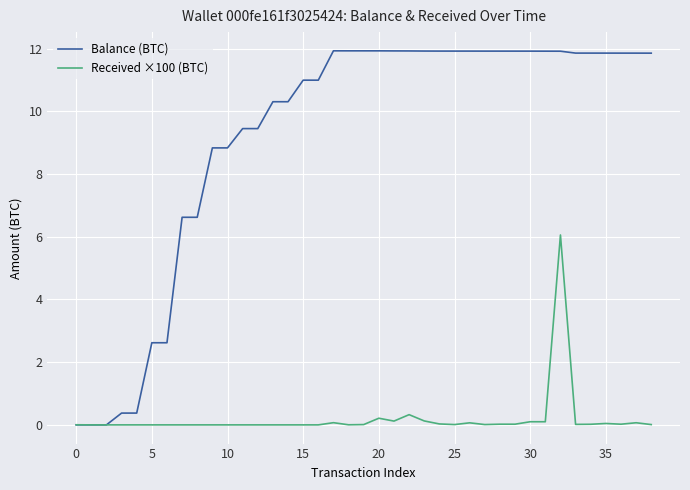

Which series has the largest total across all categories?

Balance (BTC)